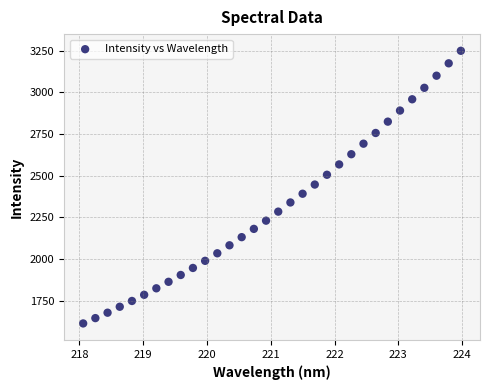

What is the range of X values (max minus min)?

5.9